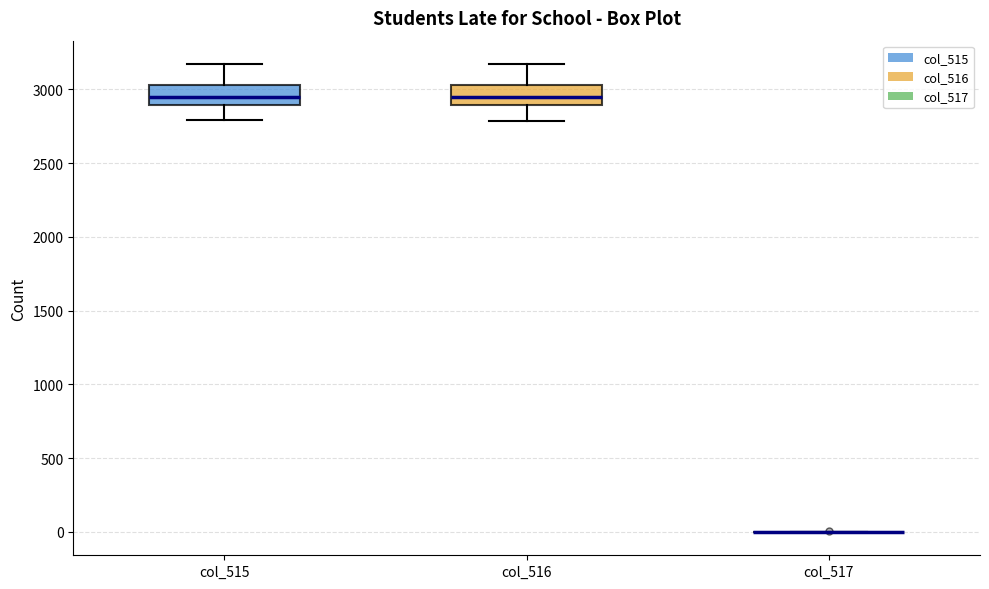

Where does the upper whisker of the box for col_516 end on the y-axis? The values are not printed on the chart, so give them approximately, as read against the axis.

3150